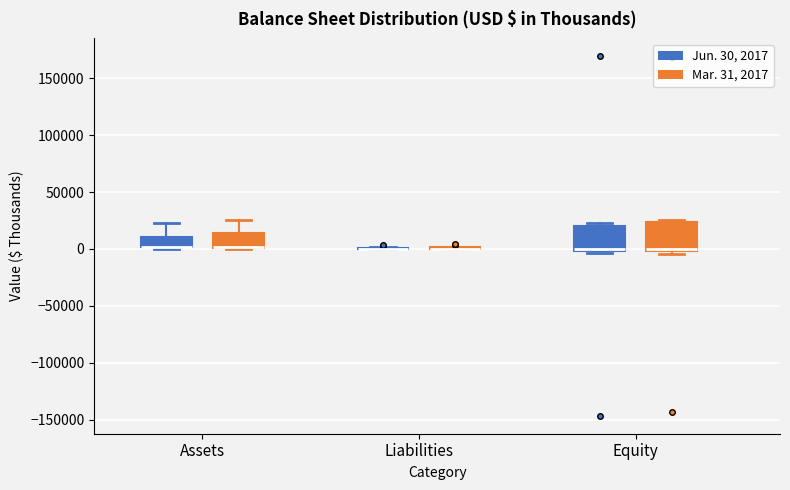

Reading left to right, read every box against the y-axis: the position of its median line, the range the box covers, and the ends of its whiskers. The values are not printed on the chart, so give them approximately, as read against the axis.

Assets (Jun. 30, 2017): median 0 (drawn on the box's lower edge), box 0 to 10000, whiskers 0 to 20000
Assets (Mar. 31, 2017): median 0 (drawn on the box's lower edge), box 0 to 15000, whiskers 0 to 25000
Liabilities (Jun. 30, 2017): box collapsed to a line at 0, whiskers 0 to 0
Liabilities (Mar. 31, 2017): box collapsed to a line at 0, whiskers 0 to 0
Equity (Jun. 30, 2017): median 0 (just above the box's lower edge), box 0 to 20000, whiskers -5000 to 20000 (just above the box's upper edge)
Equity (Mar. 31, 2017): median 0 (just above the box's lower edge), box 0 to 25000, whiskers -5000 to 25000 (just above the box's upper edge)